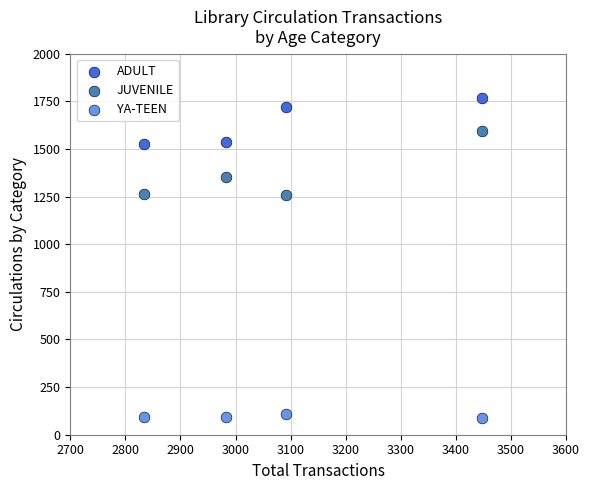

In the JUVENILE series, what Y value is closest to 1427?

1352